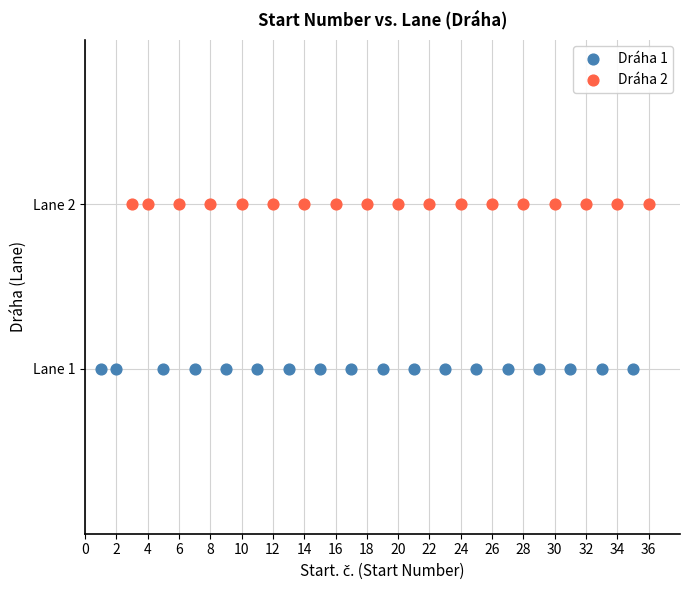

Which series contains the highest Y value?

Dráha 2